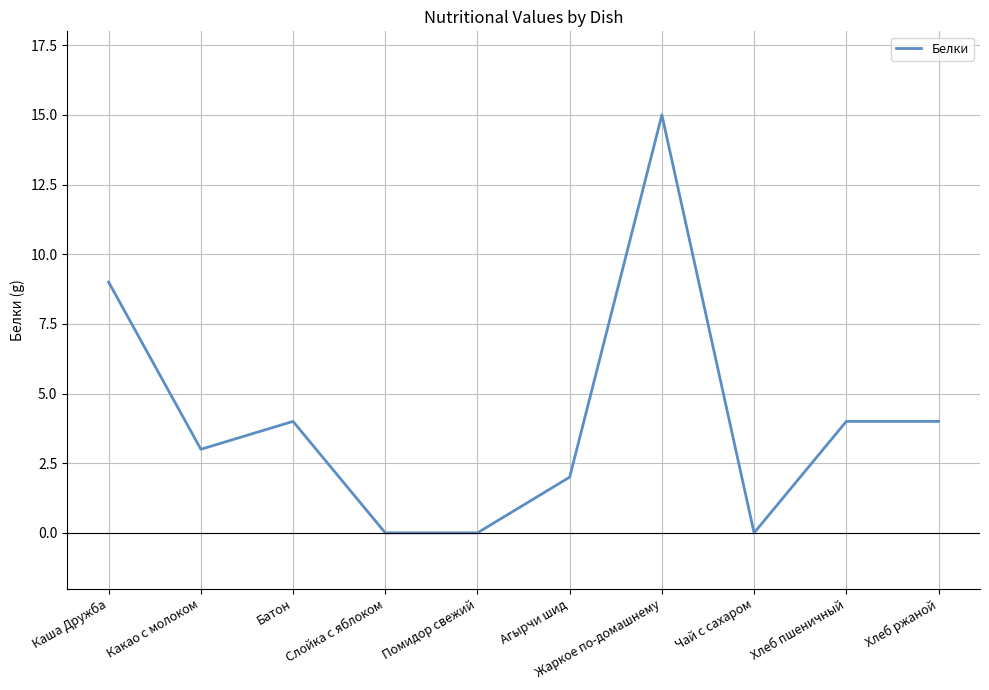

At which label is the value closest to 7?

Каша Дружба